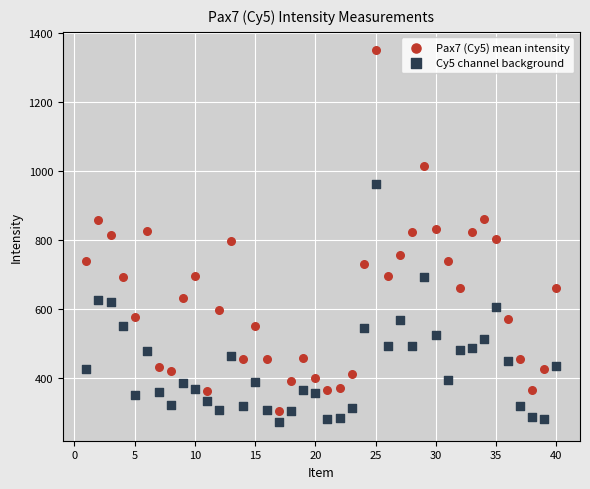

Which series reaches the maximum Y coordinate?

Pax7 (Cy5) mean intensity